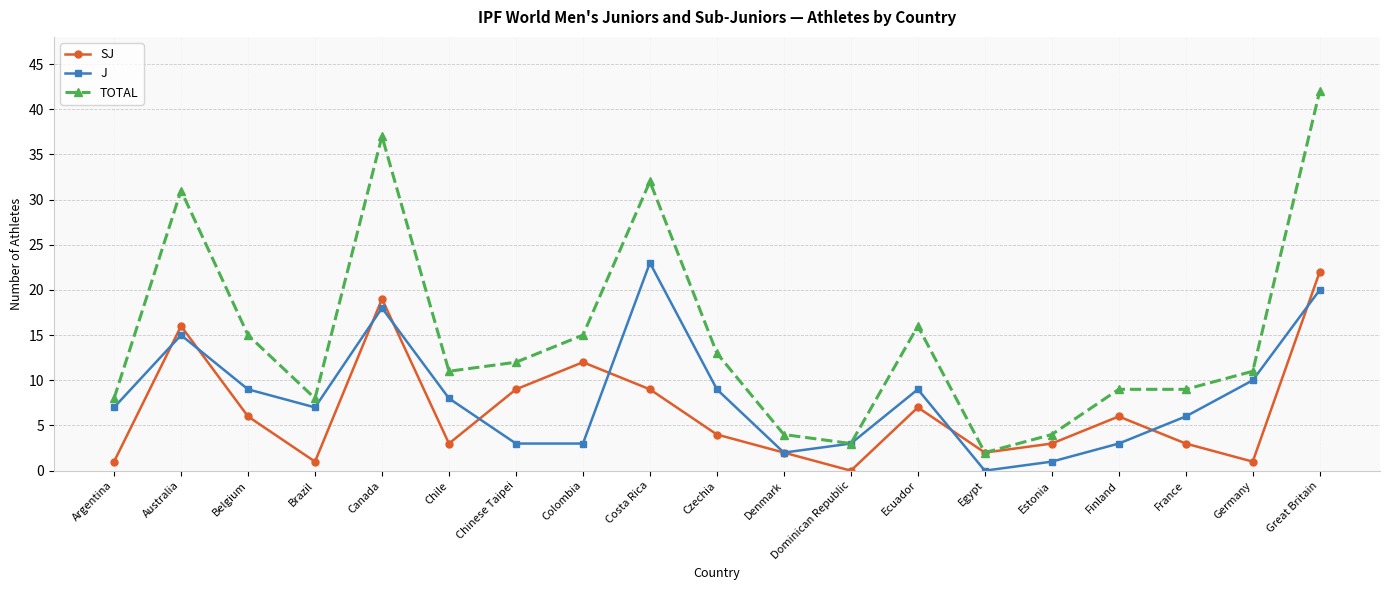

True or false: SJ has a value of 6 at Czechia.

False